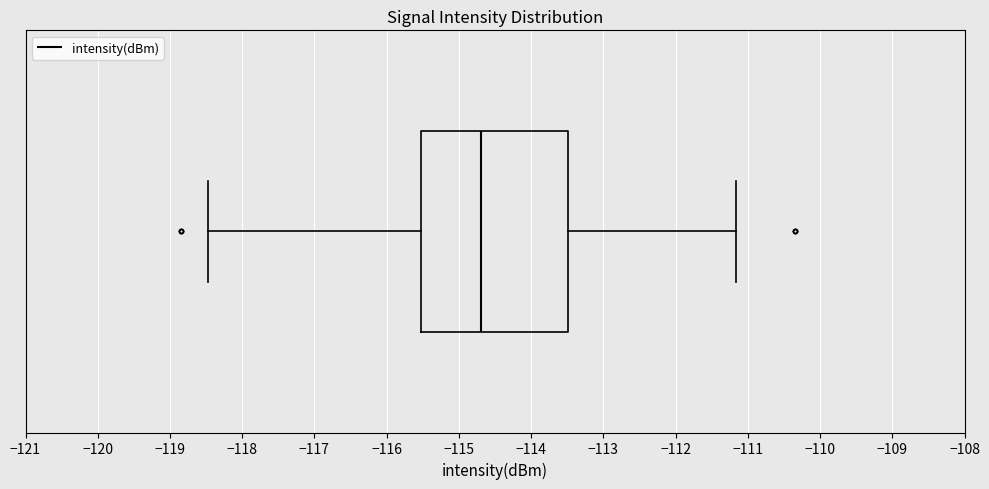

Read this box plot against the x-axis: the position of the median line, the range covered by the box, and the ends of both whiskers. The values are not printed on the chart, so give them approximately, as read against the axis.

median -114.7, box -115.5 to -113.5, whiskers -118.5 to -111.2